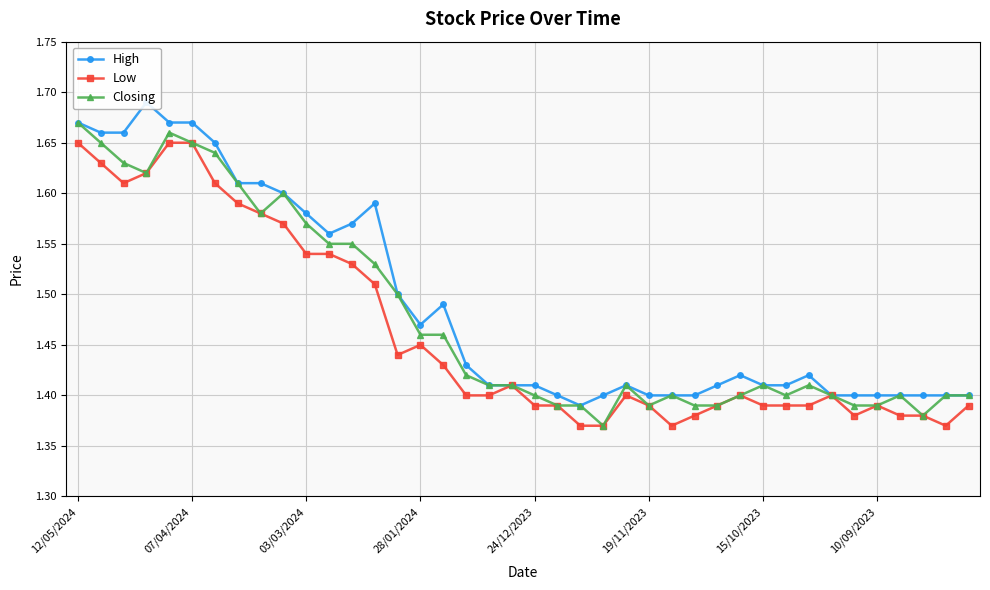

Which category has the lowest value in the High series?

22